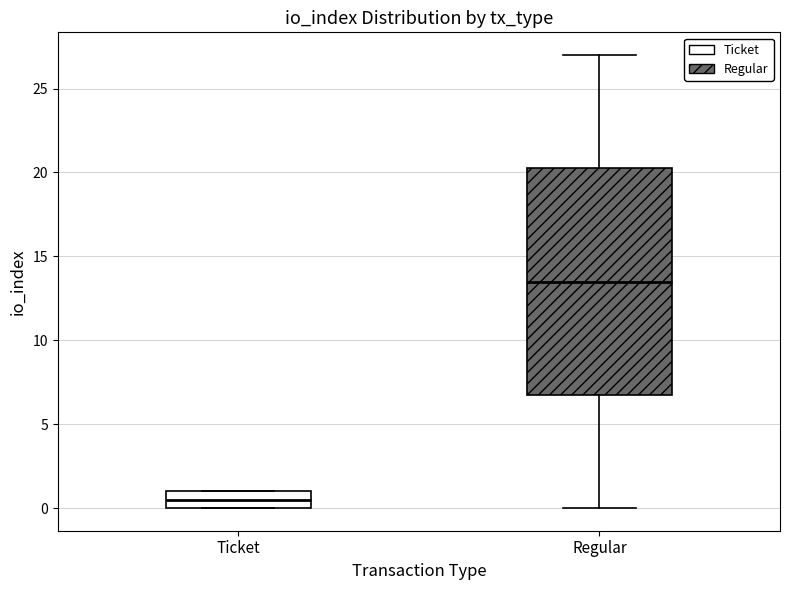

Reading left to right, transcribe this box plot: for each box, give where its median line is, the range the box spans, and where its two whiskers end, as read against the y-axis. The values are not printed on the chart, so give them approximately, as read against the axis.

Ticket: median 0.5, box 0.0 to 1.0, whiskers 0.0 to 1.0
Regular: median 13.5, box 7.0 to 20.5, whiskers 0.0 to 27.0